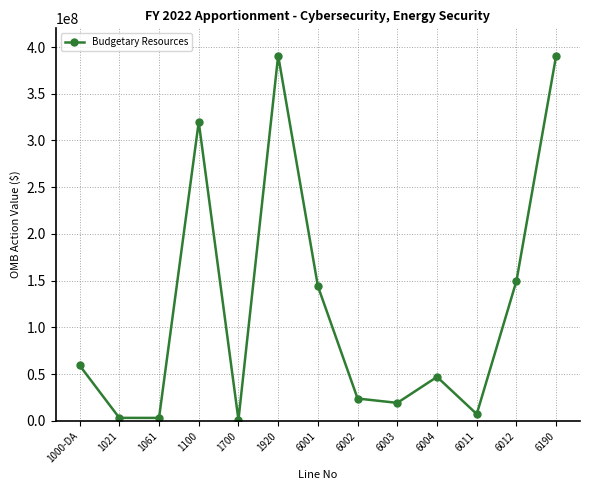

What is the difference between the maximum and minimum values?

389852408